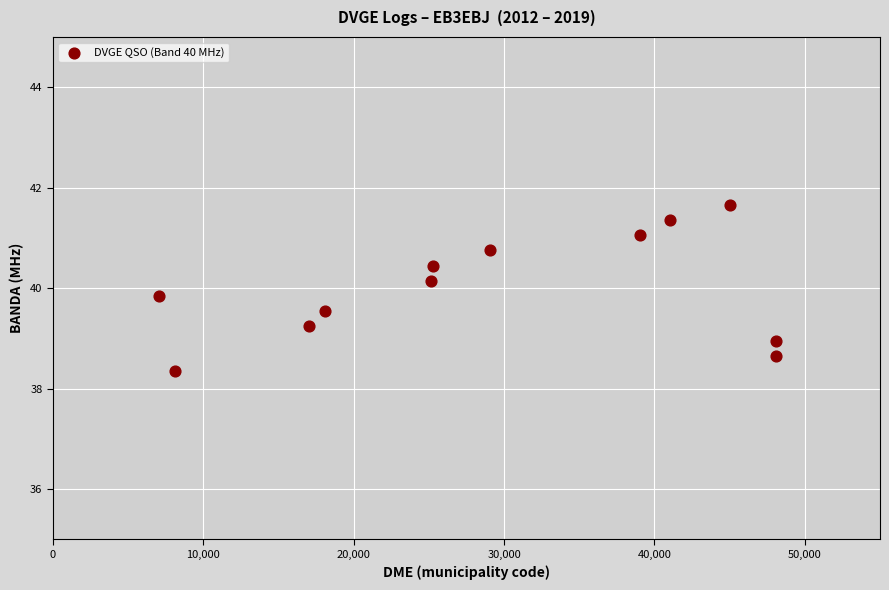

What is the range of Y values (max minus min)?

3.3